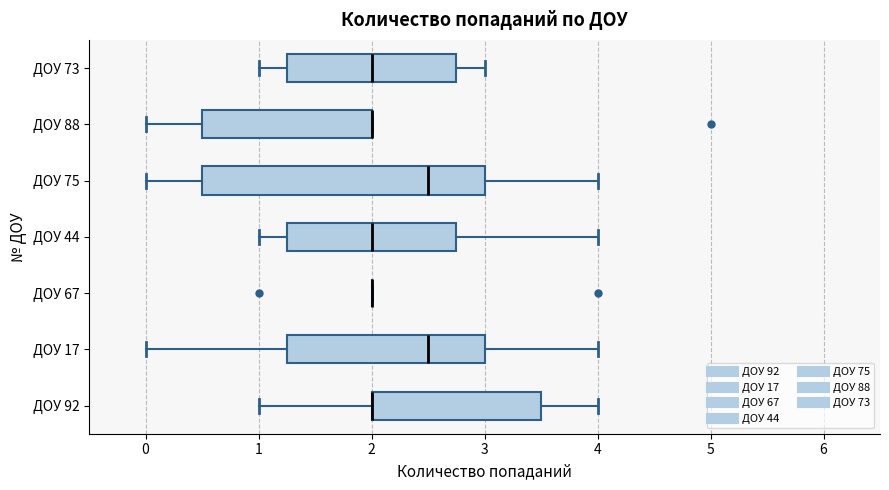

Where does the right whisker of the box for ДОУ 73 end on the x-axis? The values are not printed on the chart, so give them approximately, as read against the axis.

3.0